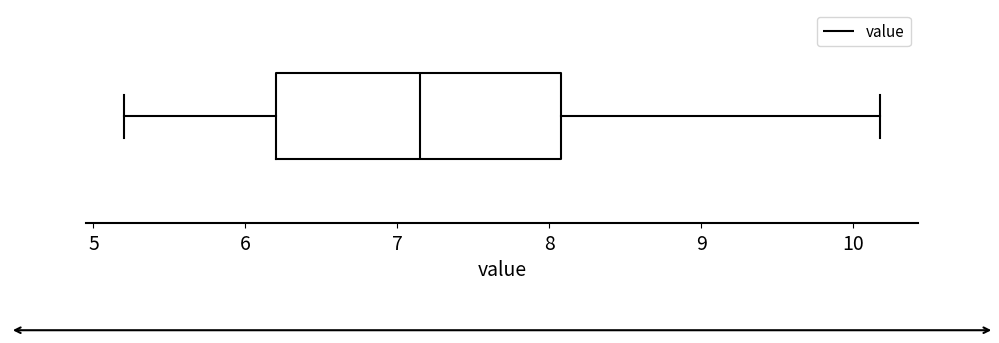

Where does the right whisker of the box end on the x-axis? The values are not printed on the chart, so give them approximately, as read against the axis.

10.2